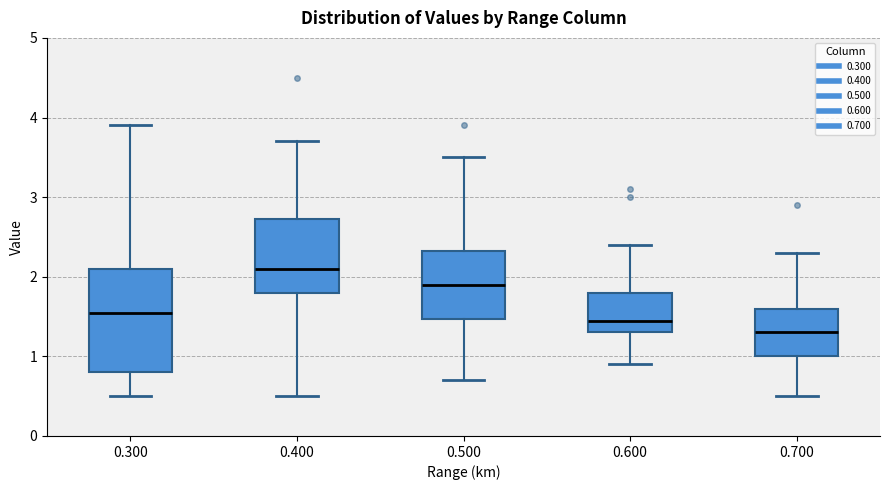

Which box is the tallest, from its lower edge to its upper edge?

0.300